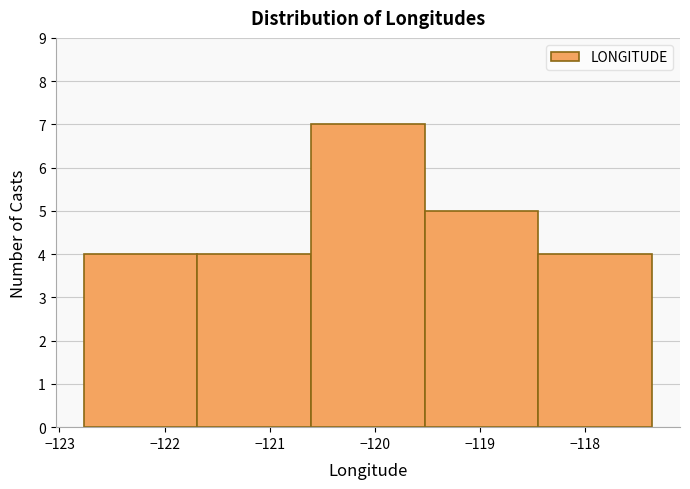

Reading left to right, transcribe this chart: for each bar, give the range it covers on the x-axis and its height. Neither the bar edges nor the heights are printed on the chart, so give them approximately, as read against the axes.

-122.8 to -121.7: 4
-121.7 to -120.6: 4
-120.6 to -119.5: 7
-119.5 to -118.4: 5
-118.4 to -117.4: 4